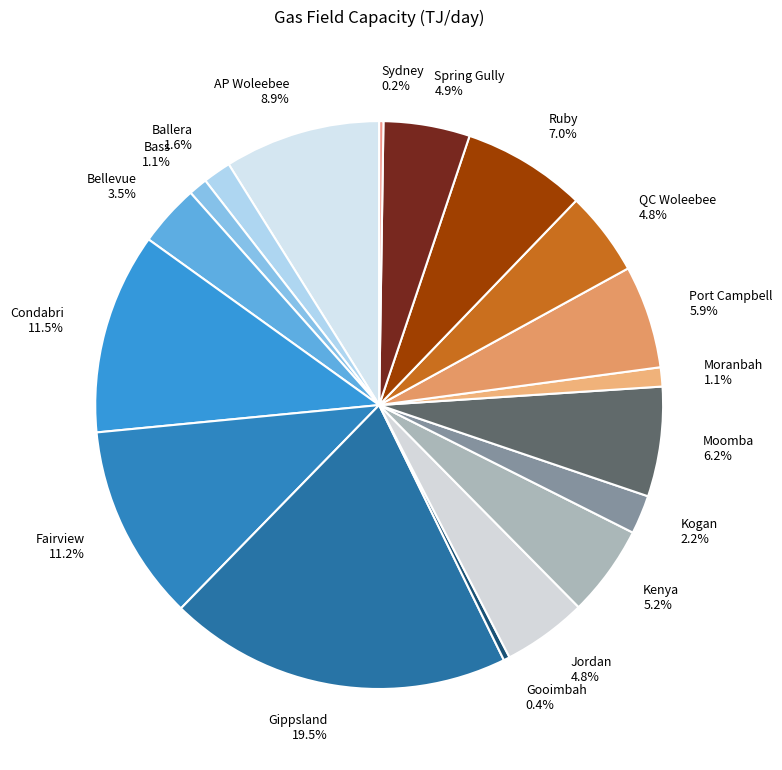

Is it true that Ruby is 7% of the pie?

True